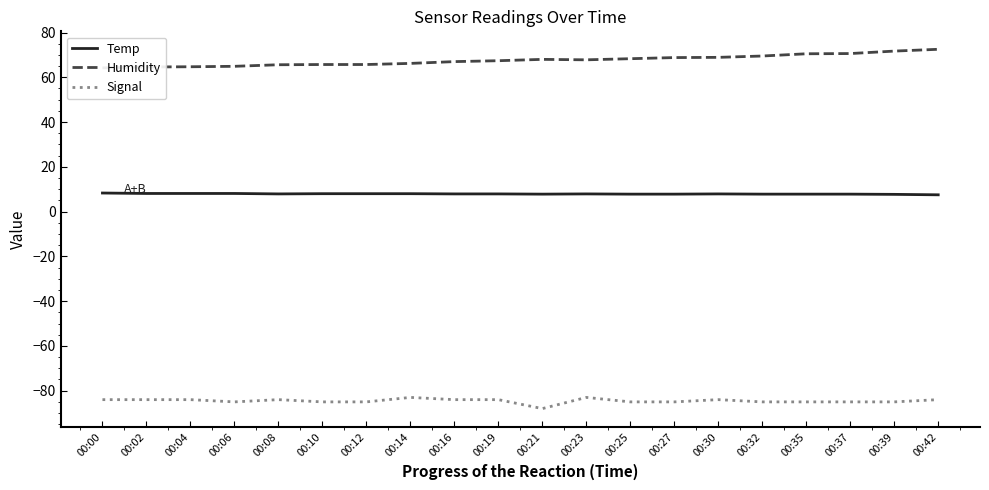

What is the difference between the maximum and second lowest values in the Signal series?

2.0